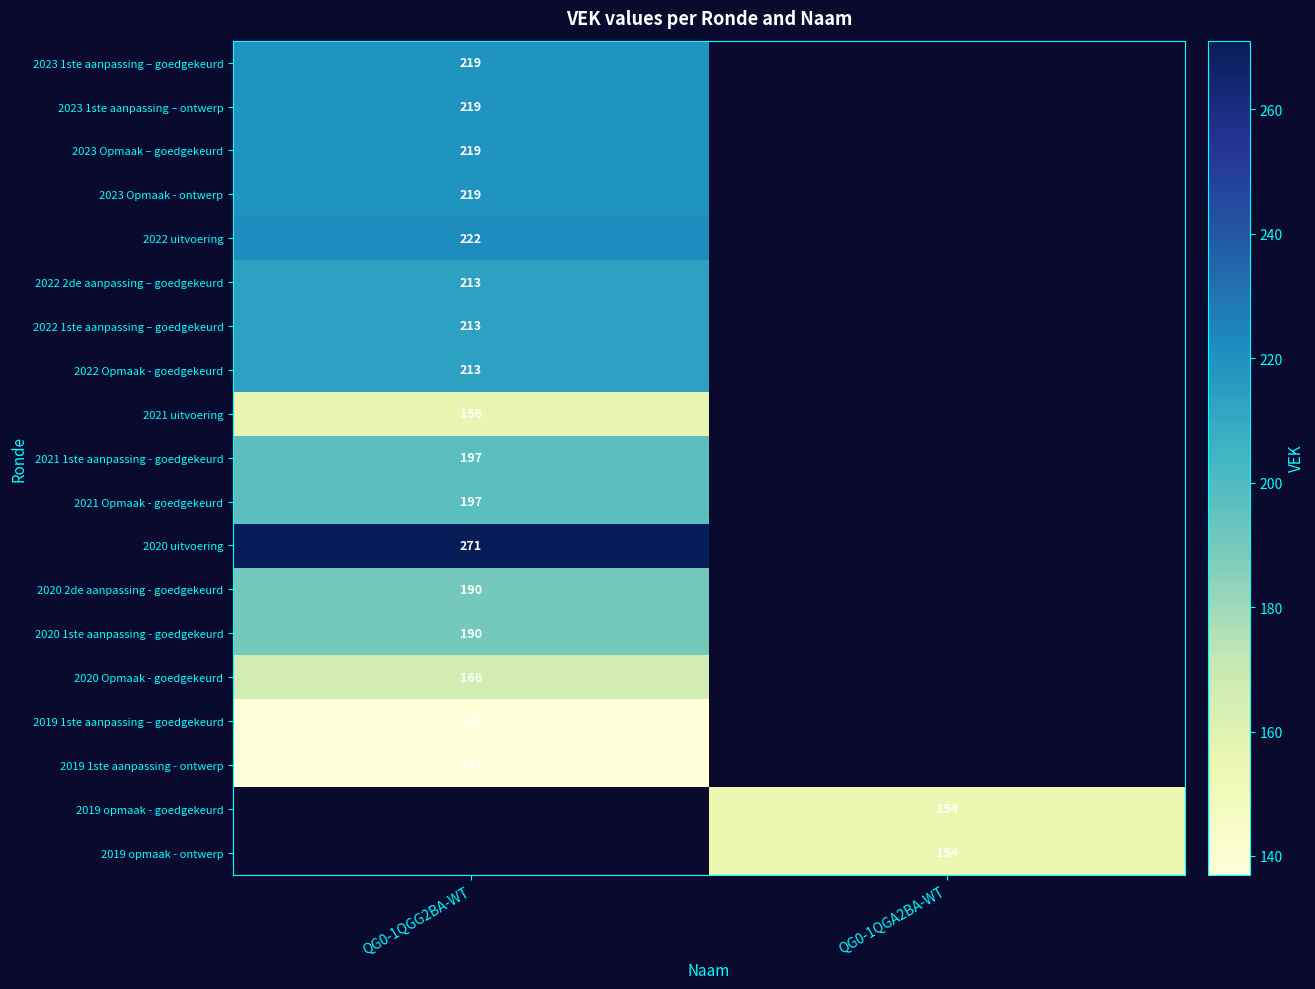

The 2020 Opmaak - goedgekeurd series shows 166 at QG0-1QGG2BA-WT. True or false?

True